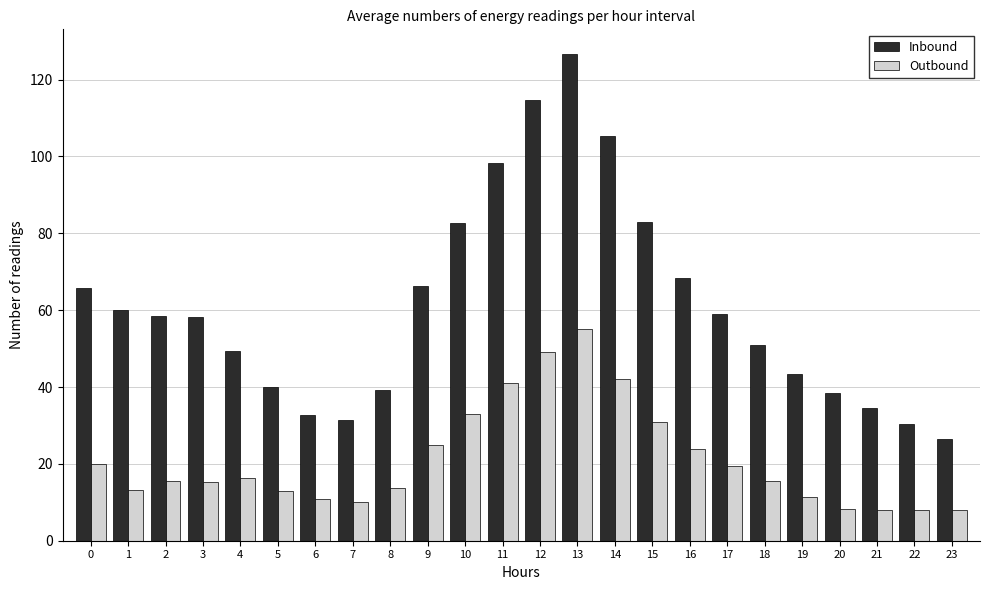

Rank the series at 14 from lowest to highest value.

Outbound, Inbound